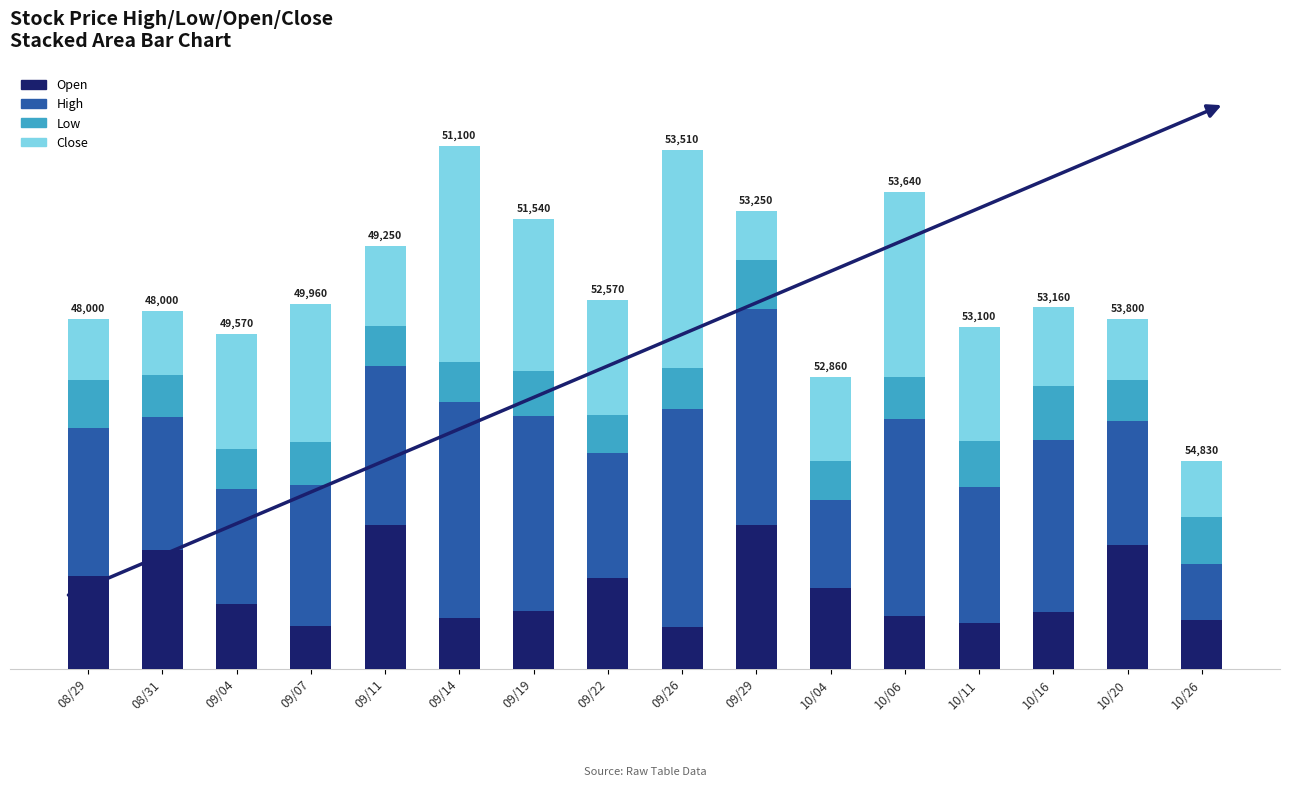

Is it true that Low equals 35.8 at 10/20?

False